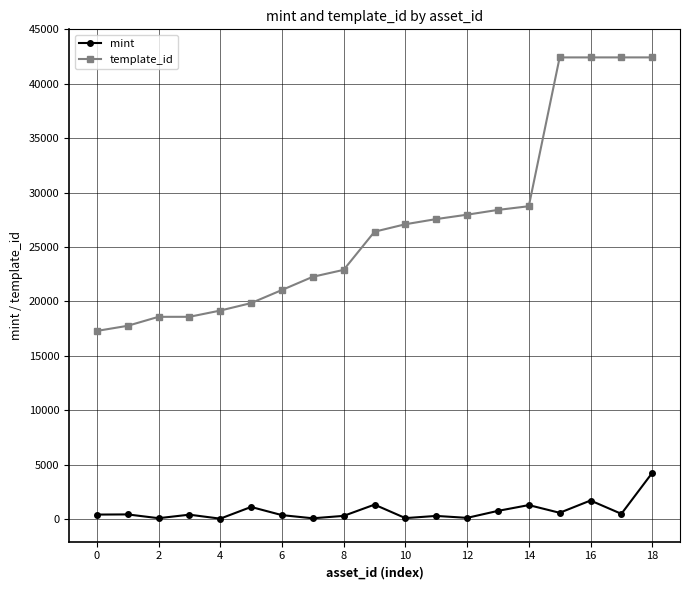

Which series has the largest range (max minus min)?

template_id